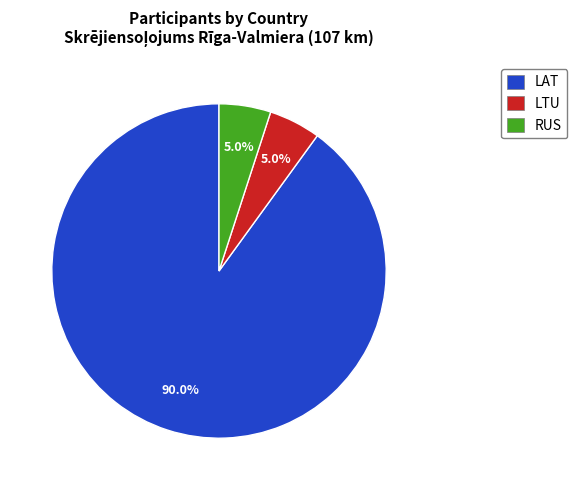

To the nearest percent, what portion does LTU represent?

5%